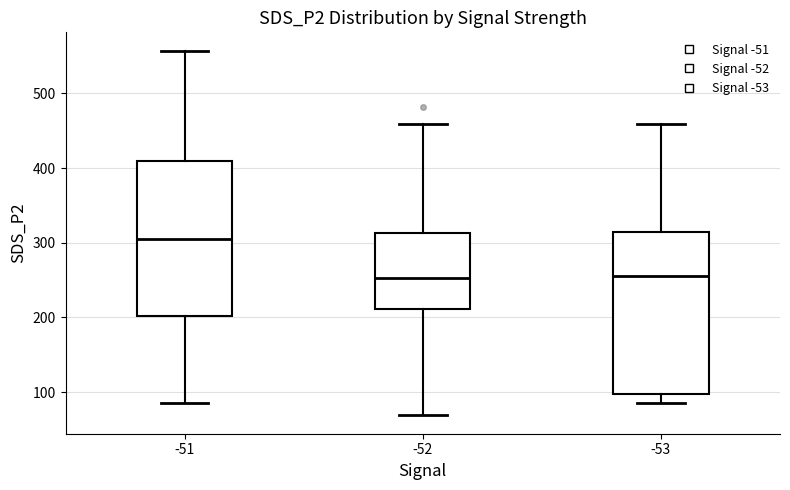

Reading left to right, read every box against the y-axis: the position of its median line, the range the box covers, and the ends of its whiskers. The values are not printed on the chart, so give them approximately, as read against the axis.

-51: median 310, box 200 to 410, whiskers 90 to 560
-52: median 250, box 210 to 310, whiskers 70 to 460
-53: median 260, box 100 to 310, whiskers 90 to 460